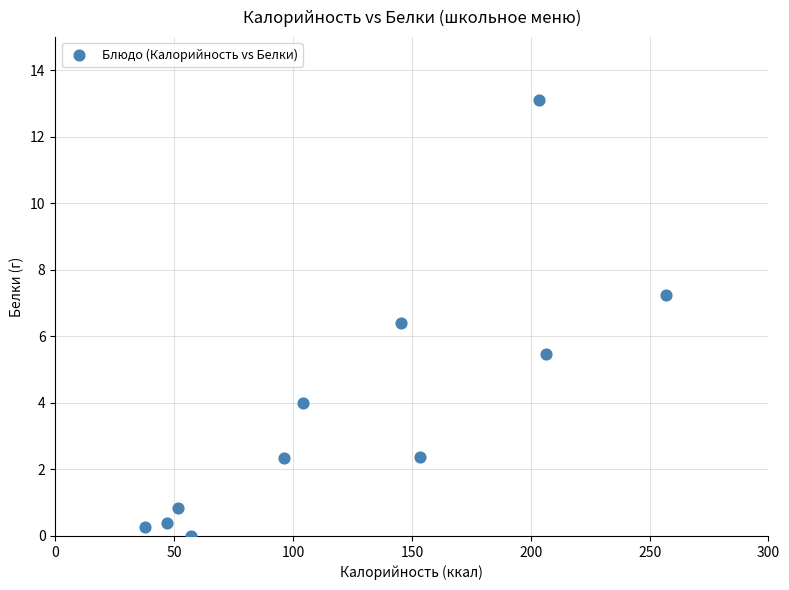

What is the average X value?

123.6